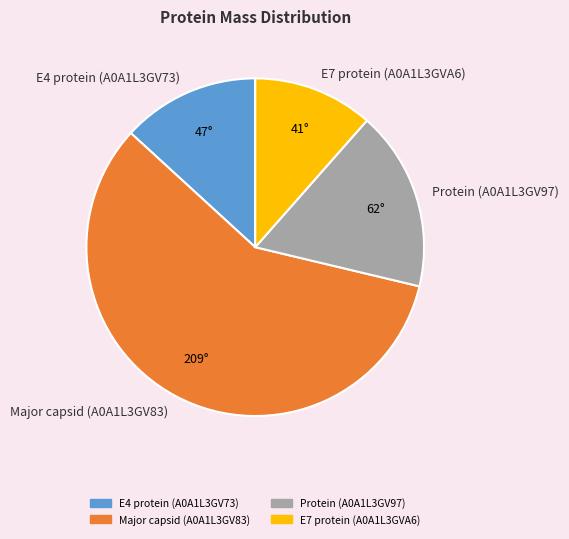

Is the sum of Major capsid (A0A1L3GV83) and E4 protein (A0A1L3GV73) greater than half?

Yes